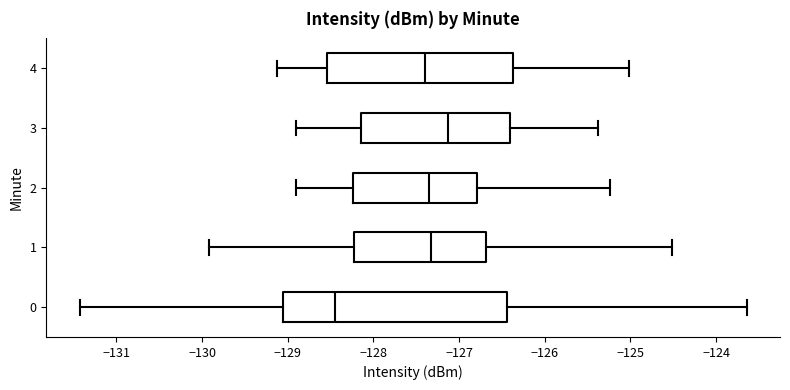

Where does the right whisker of the box at y = 4 end on the x-axis? The values are not printed on the chart, so give them approximately, as read against the axis.

-125.0